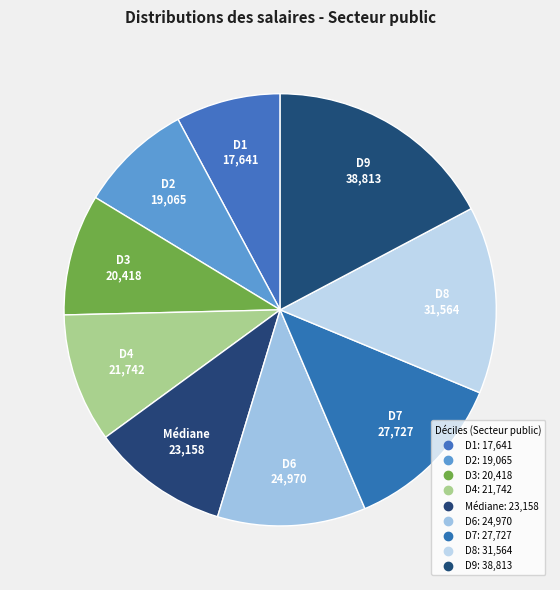

To the nearest percent, what is the combined percentage of D7 and D1?

20%